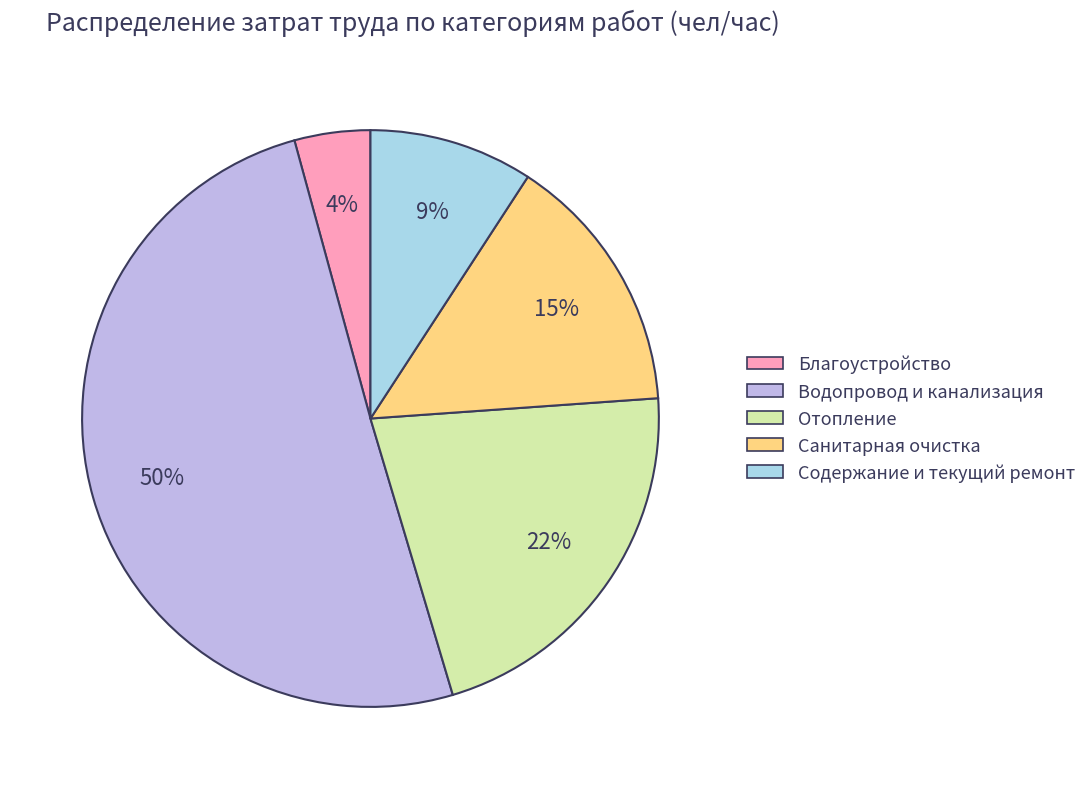

Combined, do Отопление and Благоустройство account for over 50%?

No